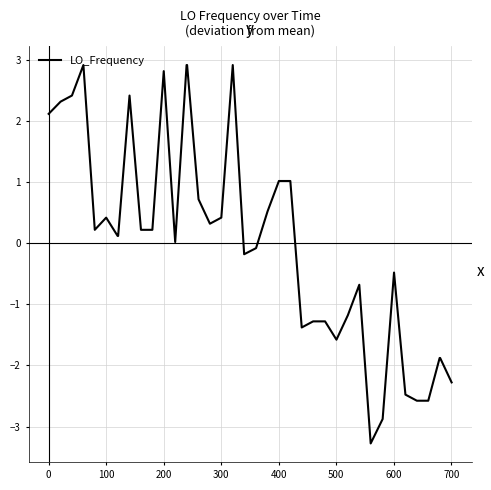

What is the maximum value shown in the chart?

2.9